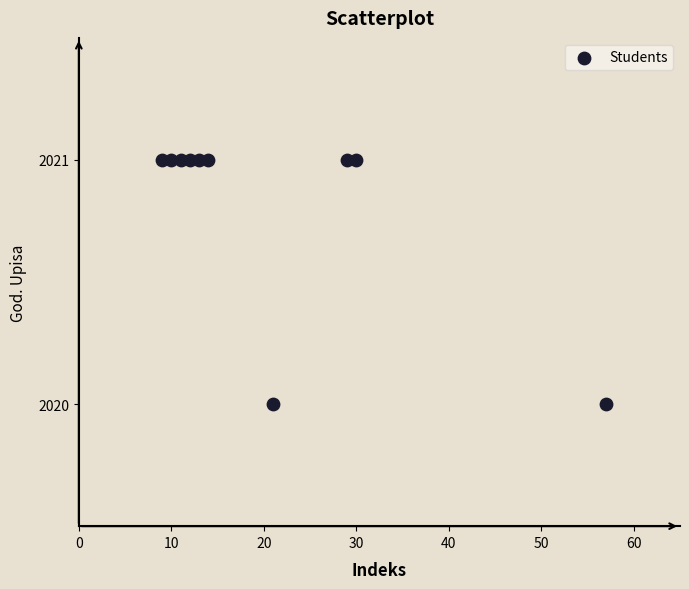

What is the average Y value?

2021